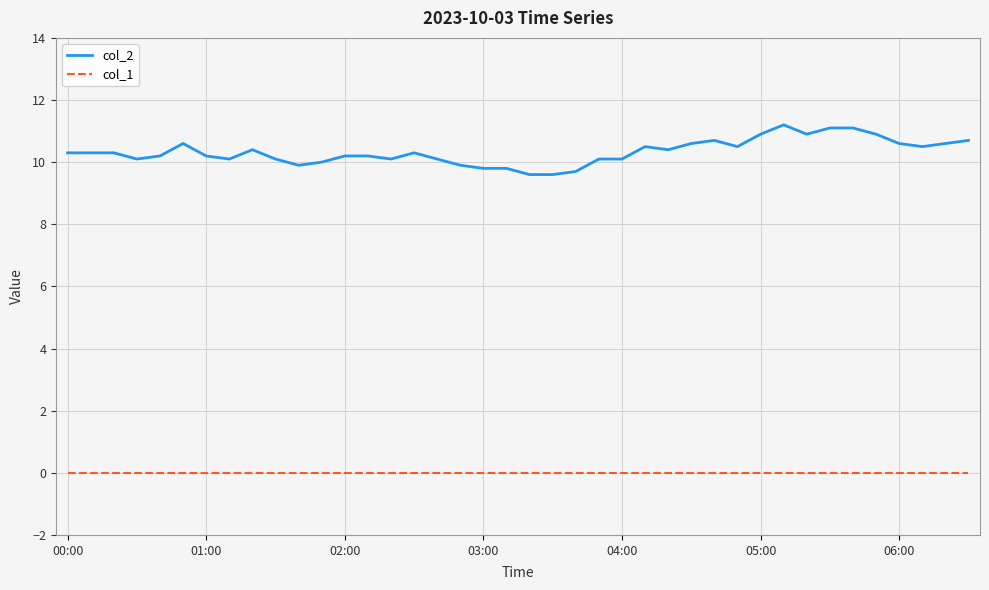

Which series has the largest total across all categories?

col_2